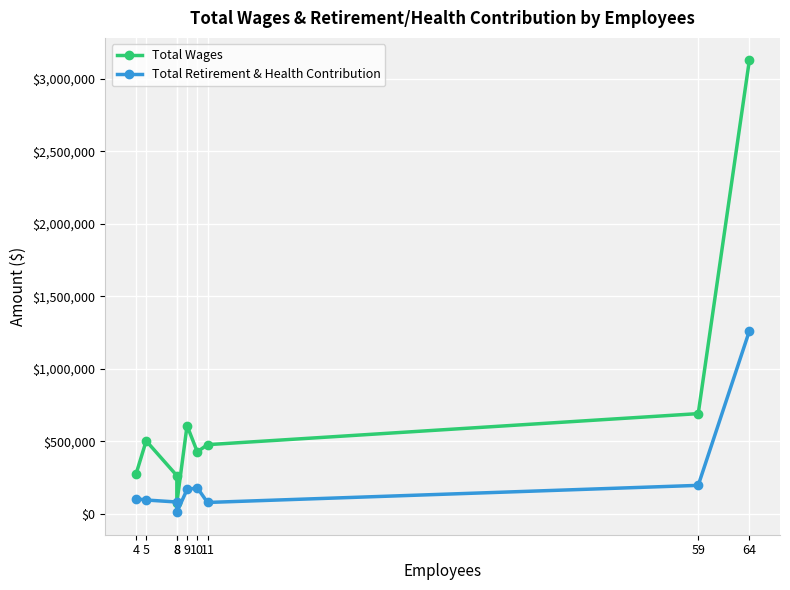

Is it true that Total Retirement & Health Contribution equals 73198 at 10?

False